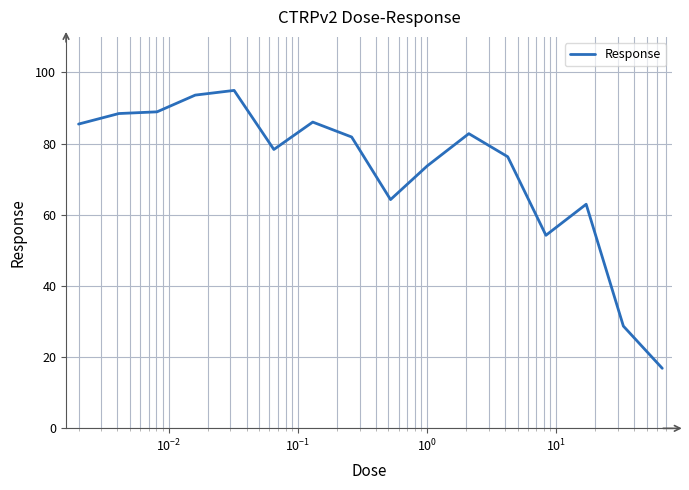

What is the minimum value shown in the chart?

16.9